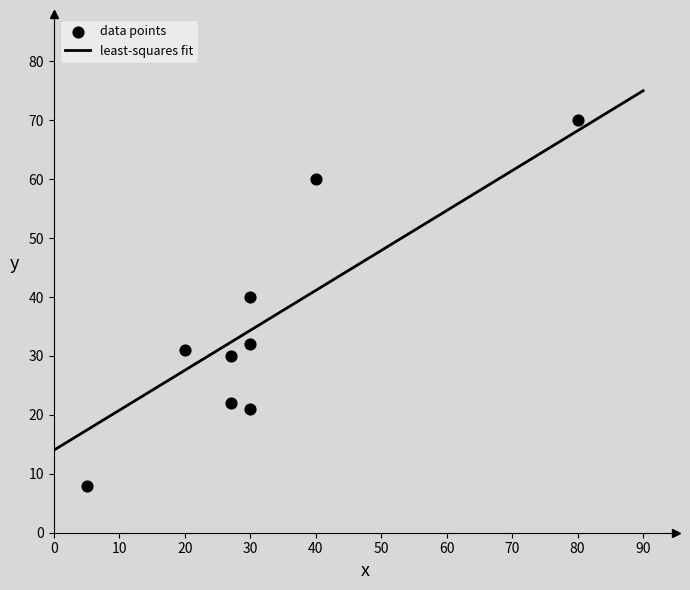

What is the average Y value?

35